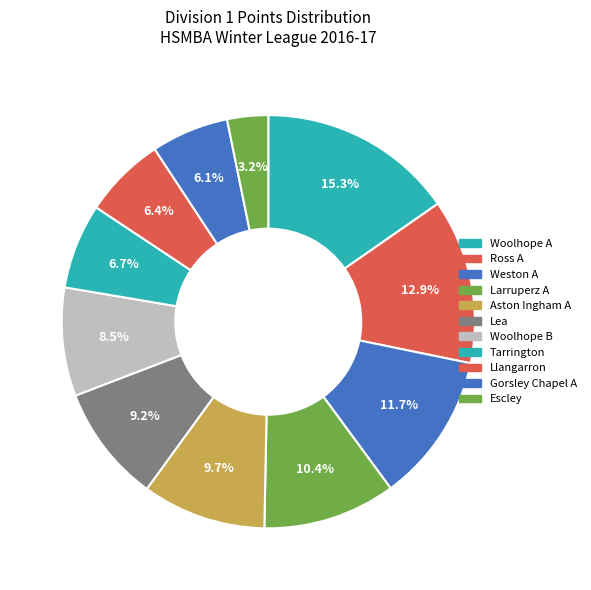

How many slices are in this pie chart?

11